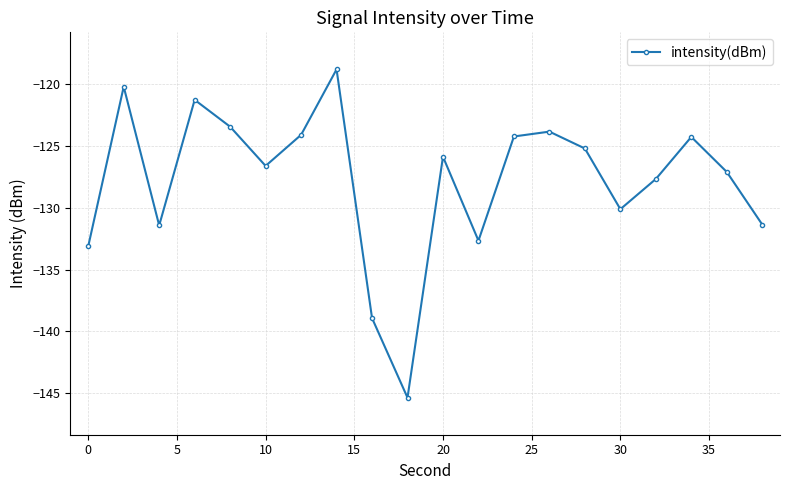

What is the value of the 8th point from the left?

-118.8